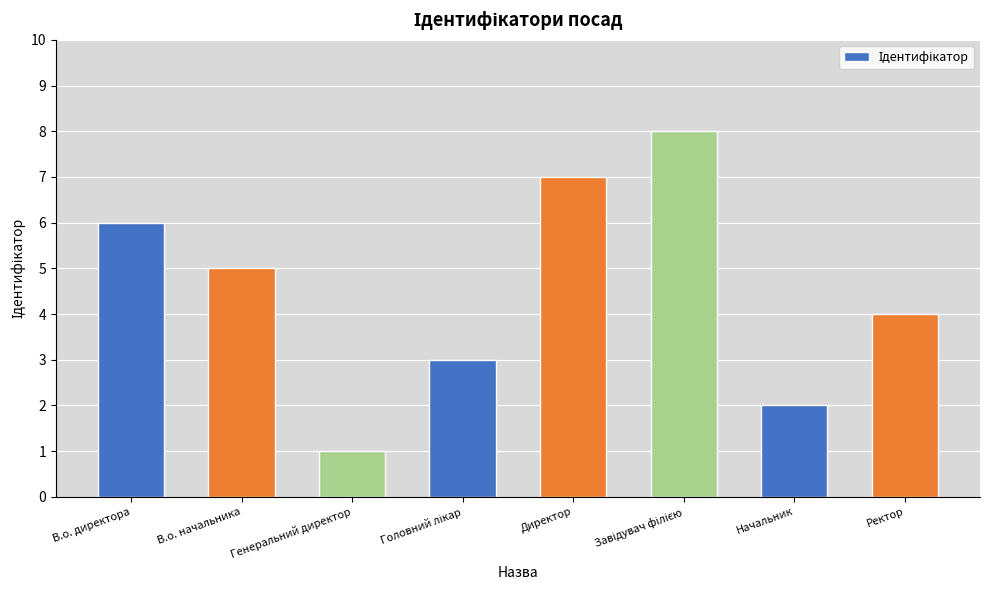

What is the value of the 1st bar from the left?

6